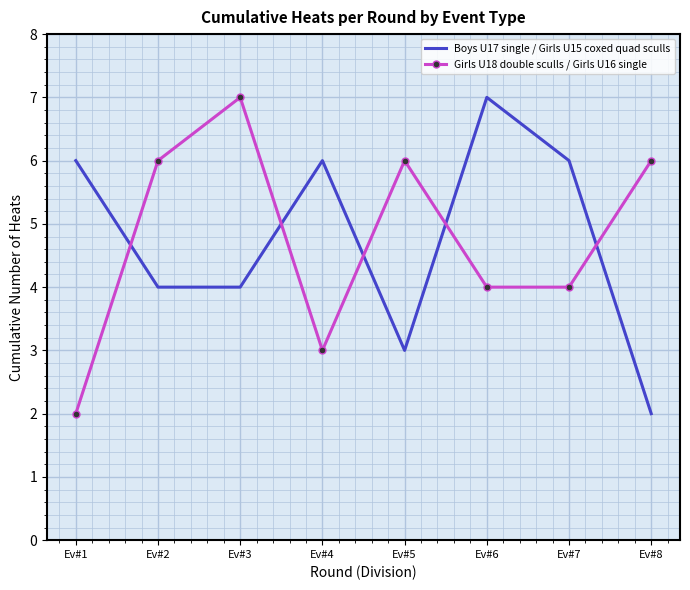

The value of Girls U18 double sculls / Girls U16 single at Ev#7 is 2. True or false?

False